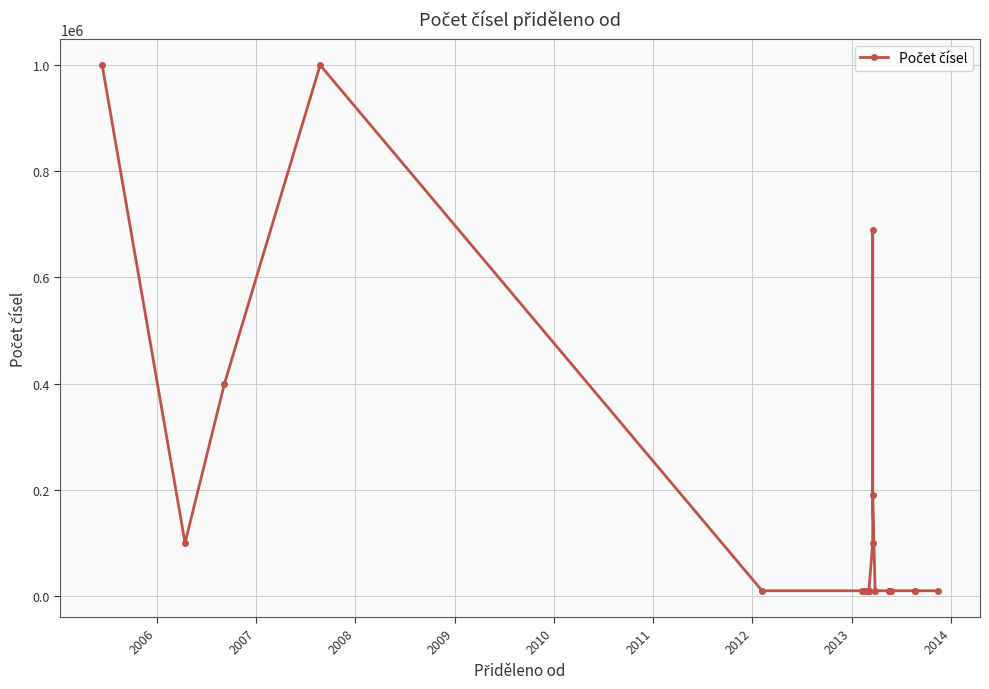

Reading left to right, transcribe all the data shown in this chart.

1000000	100000	400000	1000000	10000	10000	10000	10000	10000	10000	100000	690000	190000	10000	10000	10000	10000	10000	10000	10000